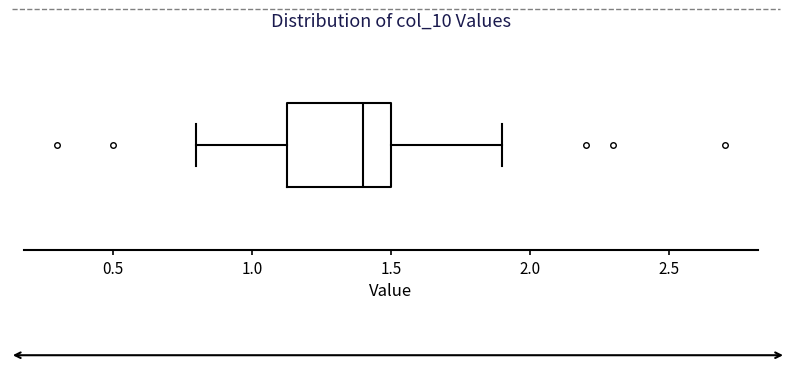

Transcribe this box plot: give where the median line is, the range the box spans, and where the two whiskers end, as read against the x-axis. The values are not printed on the chart, so give them approximately, as read against the axis.

median 1.40, box 1.15 to 1.50, whiskers 0.80 to 1.90